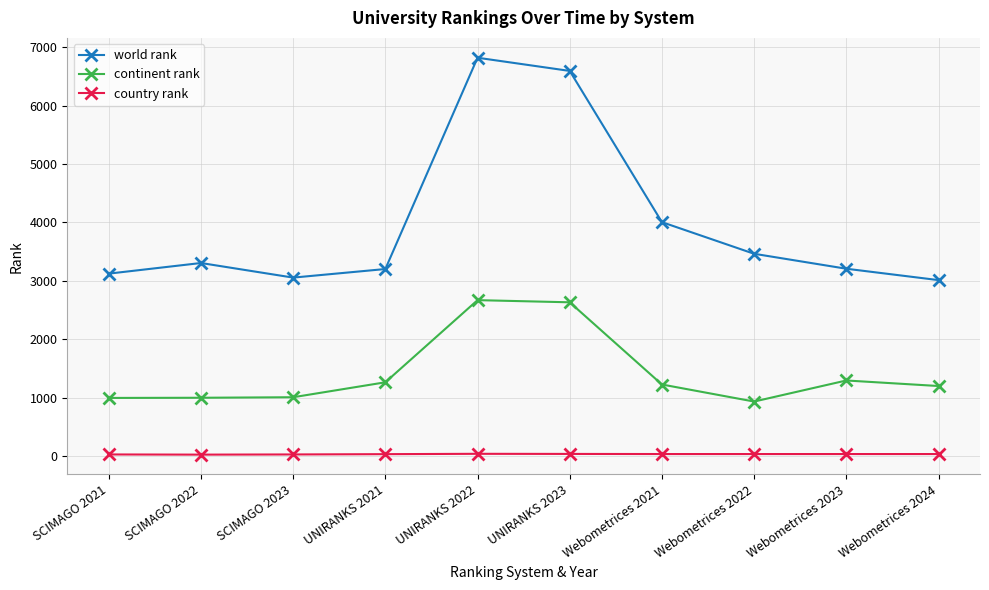

What is the difference between the maximum and minimum values in the continent rank series?

1737